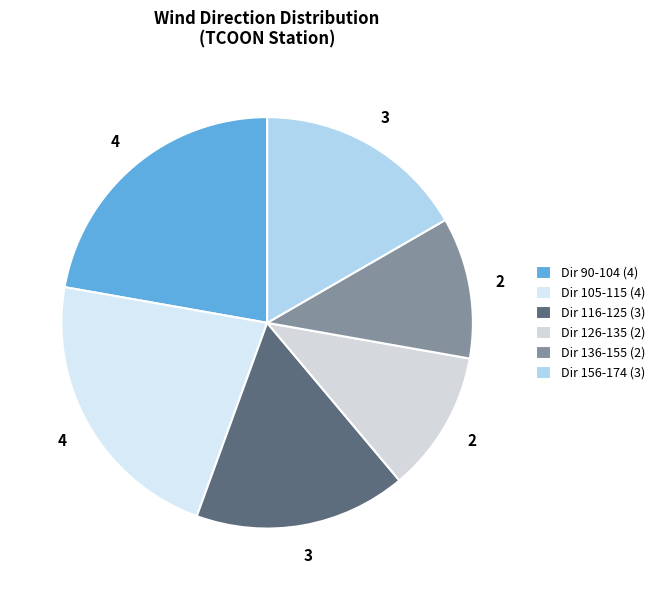

How many slices are in this pie chart?

6